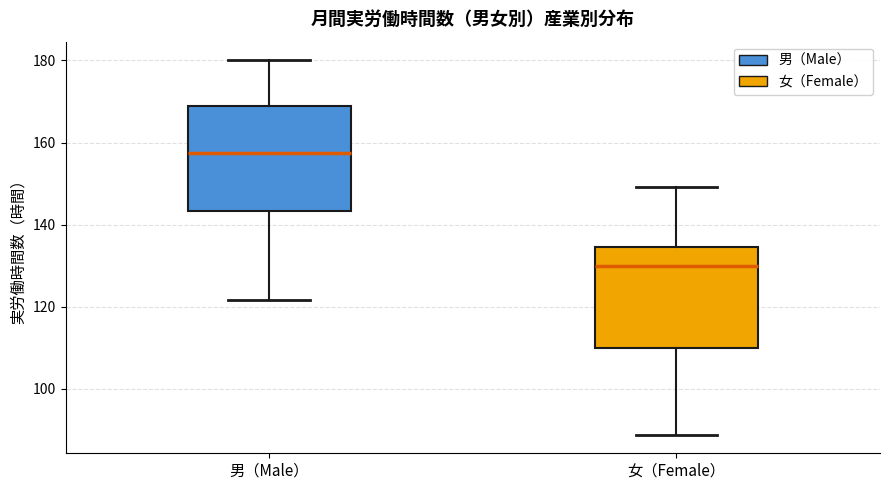

Which box's median line is the highest?

男（Male）